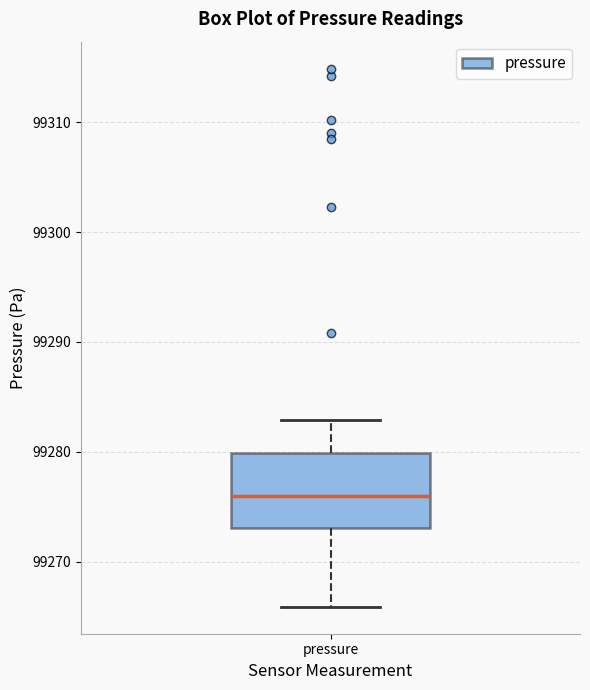

Where does the median line of the box for pressure sit on the y-axis? The values are not printed on the chart, so give them approximately, as read against the axis.

99276